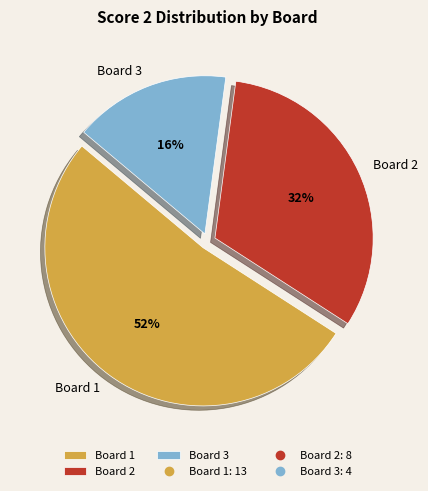

What is the largest slice in the pie chart?

Board 1